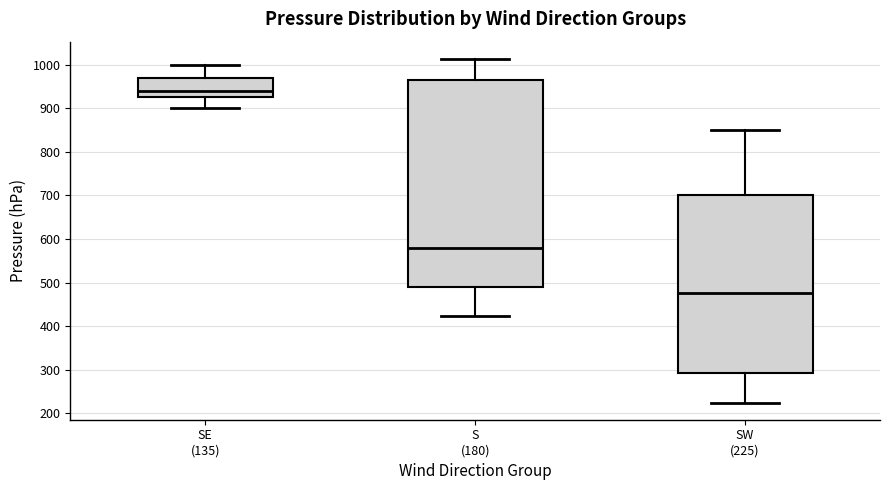

Where does the median line of the box for SE (135) sit on the y-axis? The values are not printed on the chart, so give them approximately, as read against the axis.

940